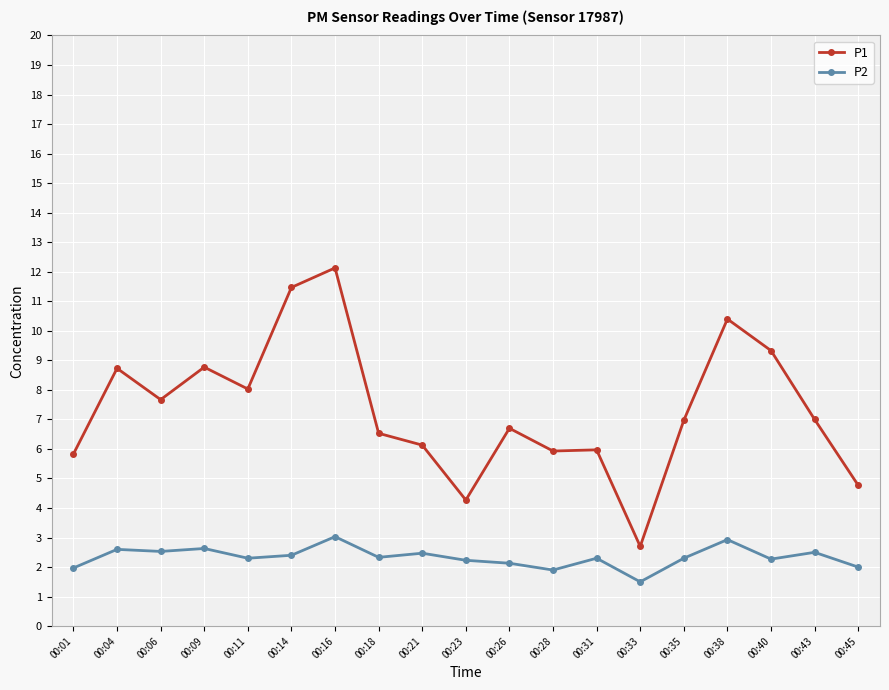

What is the greatest value displayed?

12.1